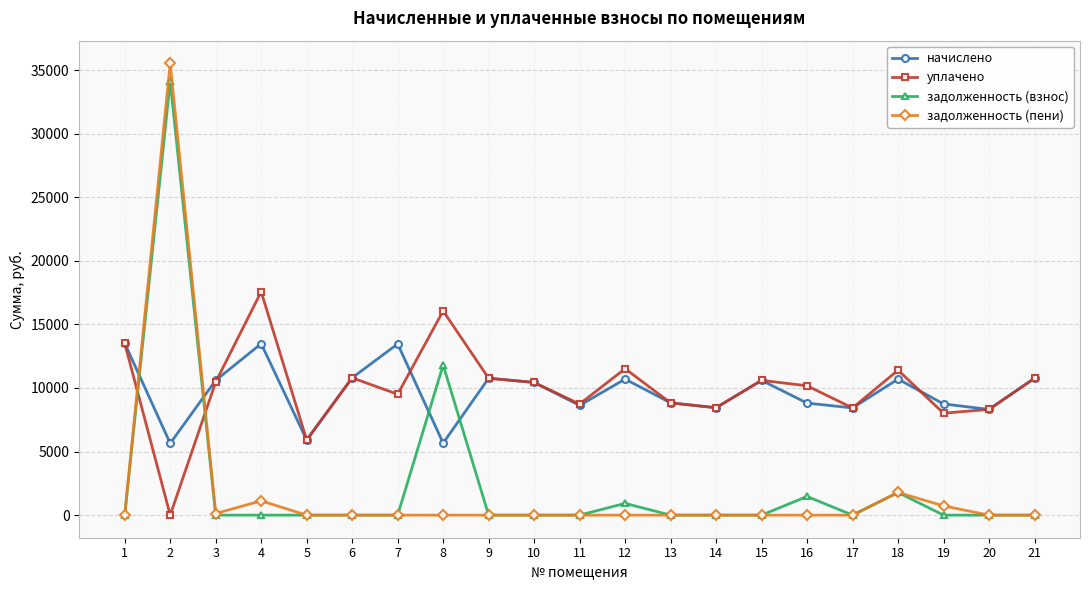

Which category has the highest value across all series?

2